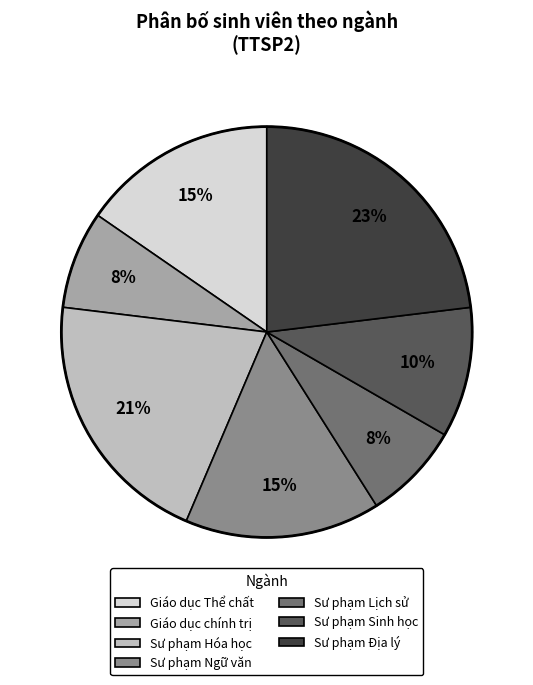

Is there any slice that represents more than half of the pie?

No